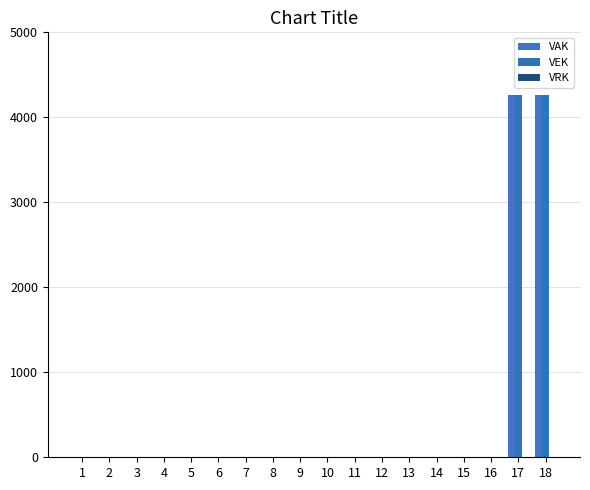

How many categories are shown in the chart?

18